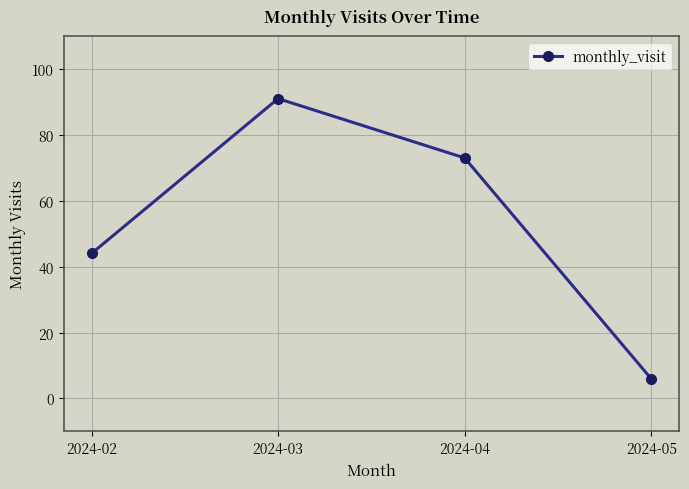

The value at 2024-03 is 20. True or false?

False